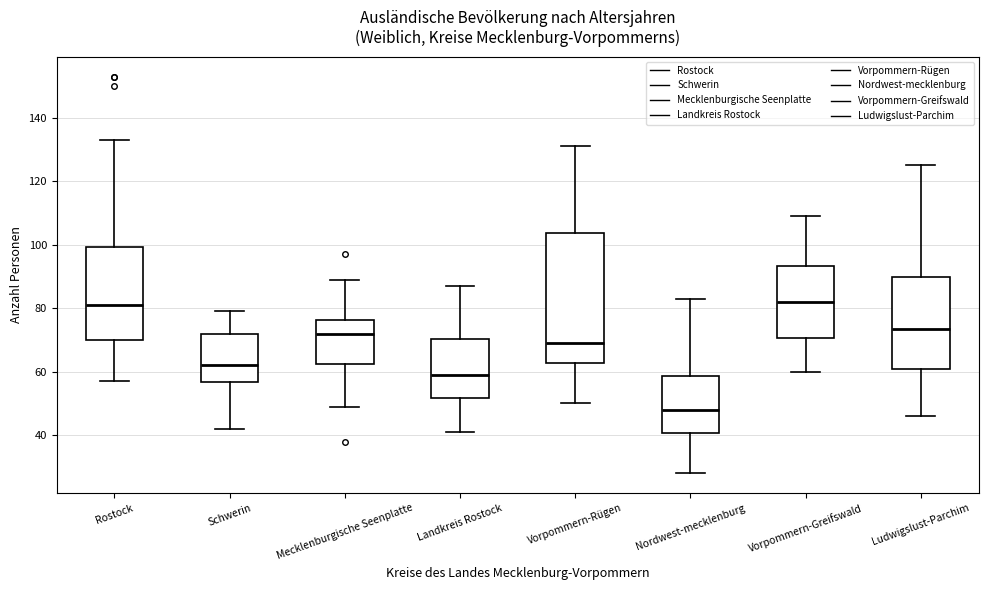

Reading left to right, transcribe this box plot: for each box, give where its median line is, the range the box spans, and where its two whiskers end, as read against the y-axis. The values are not printed on the chart, so give them approximately, as read against the axis.

Rostock: median 82, box 70 to 100, whiskers 58 to 134
Schwerin: median 62, box 56 to 72, whiskers 42 to 80
Mecklenburgische Seenplatte: median 72, box 62 to 76, whiskers 50 to 90
Landkreis Rostock: median 60, box 52 to 70, whiskers 42 to 88
Vorpommern-Rügen: median 70, box 62 to 104, whiskers 50 to 132
Nordwest-mecklenburg: median 48, box 40 to 58, whiskers 28 to 84
Vorpommern-Greifswald: median 82, box 70 to 94, whiskers 60 to 110
Ludwigslust-Parchim: median 74, box 60 to 90, whiskers 46 to 126